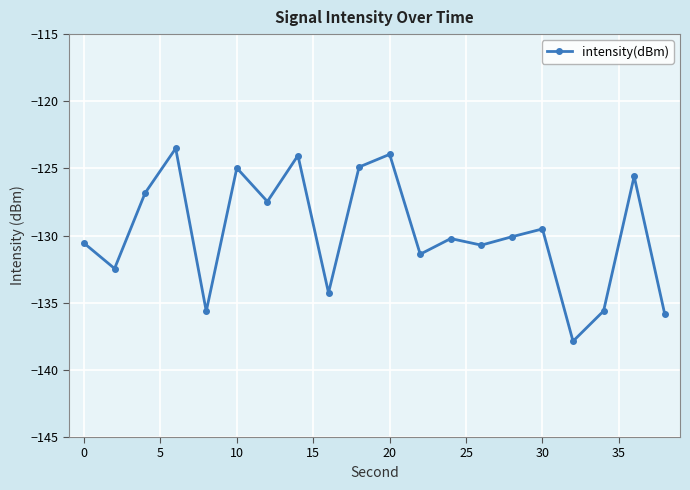

What is the average value?

-129.8